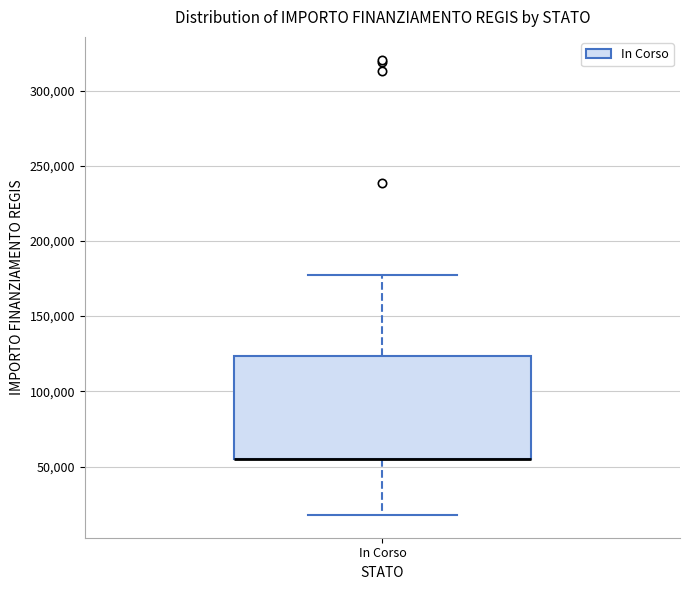

Read this box plot against the y-axis: the position of the median line, the range covered by the box, and the ends of both whiskers. The values are not printed on the chart, so give them approximately, as read against the axis.

median 55000 (drawn on the box's lower edge), box 55000 to 125000, whiskers 20000 to 175000